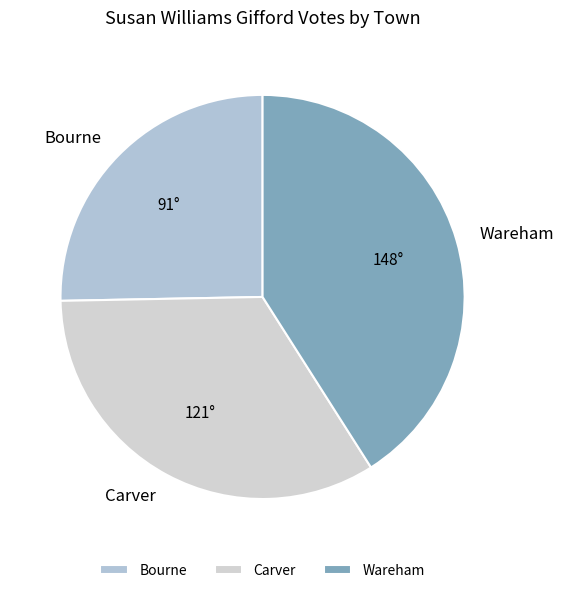

Do Carver and Bourne together represent more than half of the pie?

Yes